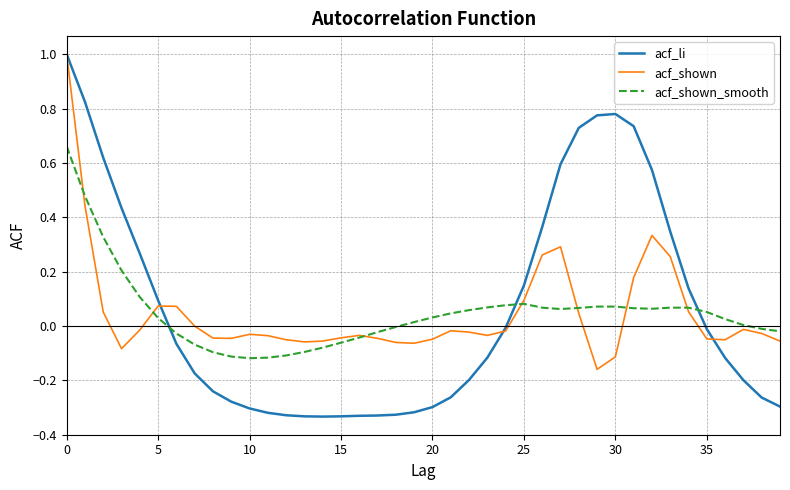

What is the maximum value shown in the chart?

1.0